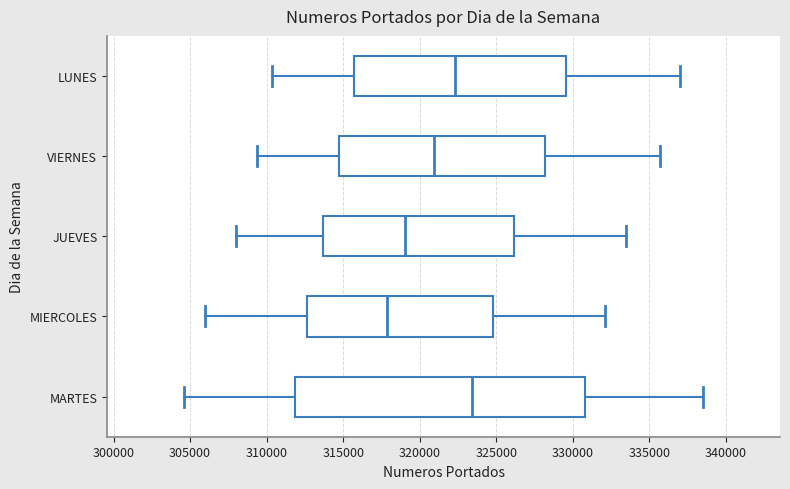

Reading bottom to top, read every box against the x-axis: the position of its median line, the range the box covers, and the ends of its whiskers. The values are not printed on the chart, so give them approximately, as read against the axis.

MARTES: median 323500, box 312000 to 331000, whiskers 304500 to 338500
MIERCOLES: median 318000, box 312500 to 325000, whiskers 306000 to 332000
JUEVES: median 319000, box 313500 to 326000, whiskers 308000 to 333500
VIERNES: median 321000, box 314500 to 328000, whiskers 309500 to 335500
LUNES: median 322500, box 315500 to 329500, whiskers 310500 to 337000